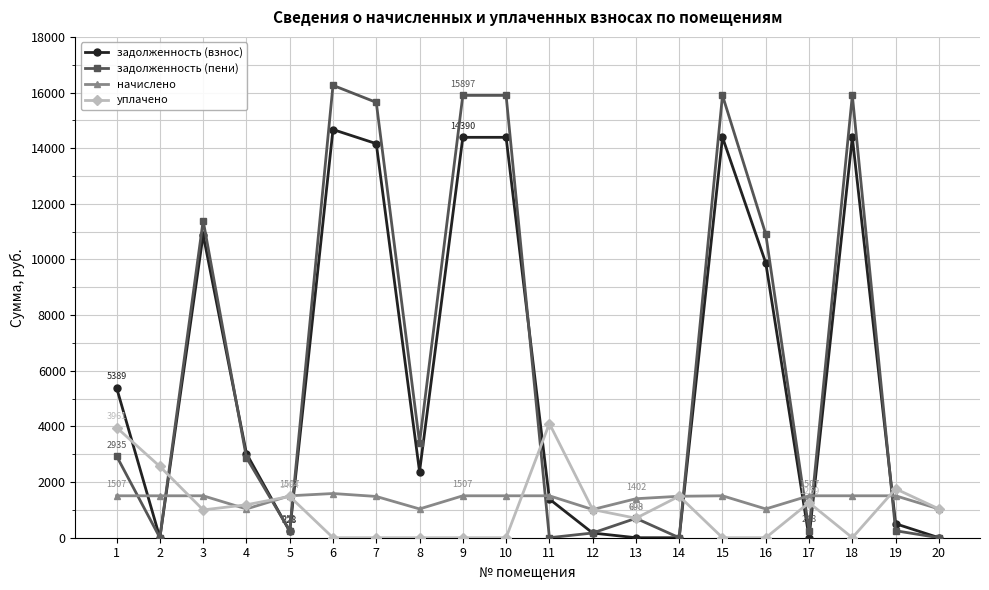

What is the value of the начислено point at the 6th from the left?

1588.7